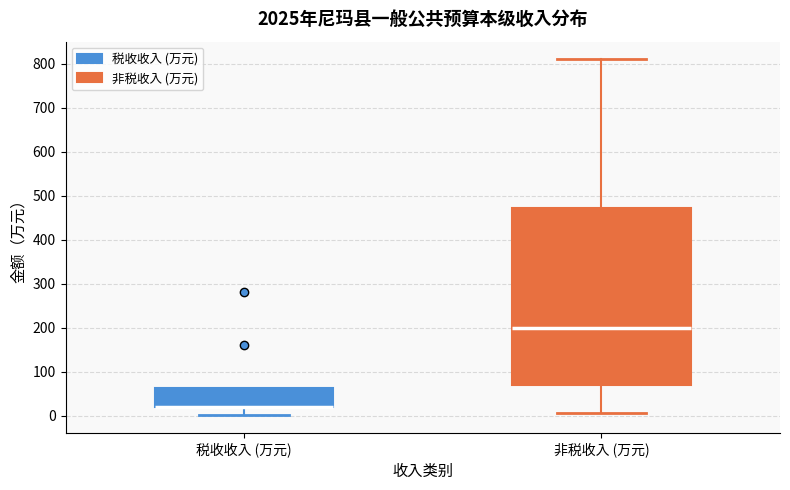

Comparing the boxes themselves (not the whiskers), which one is the tallest?

非税收入 (万元)